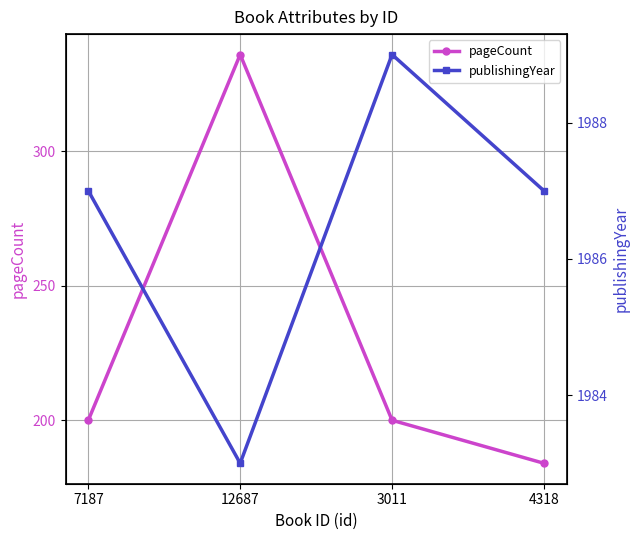

What is the difference between the publishingYear values at 12687 and 3011?

6